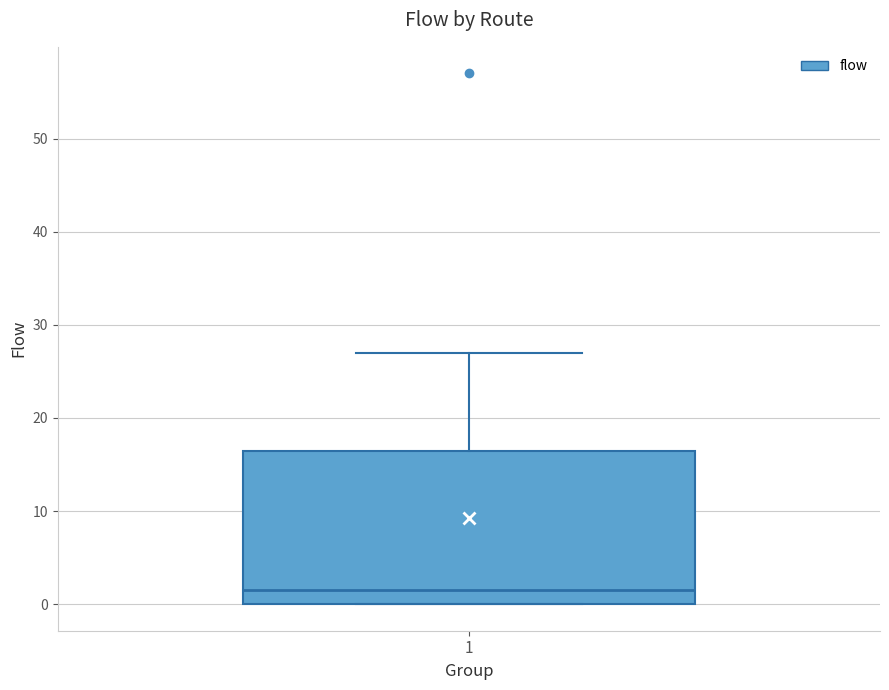

Where is the lower edge of the box at x = 1 on the y-axis? The values are not printed on the chart, so give them approximately, as read against the axis.

0